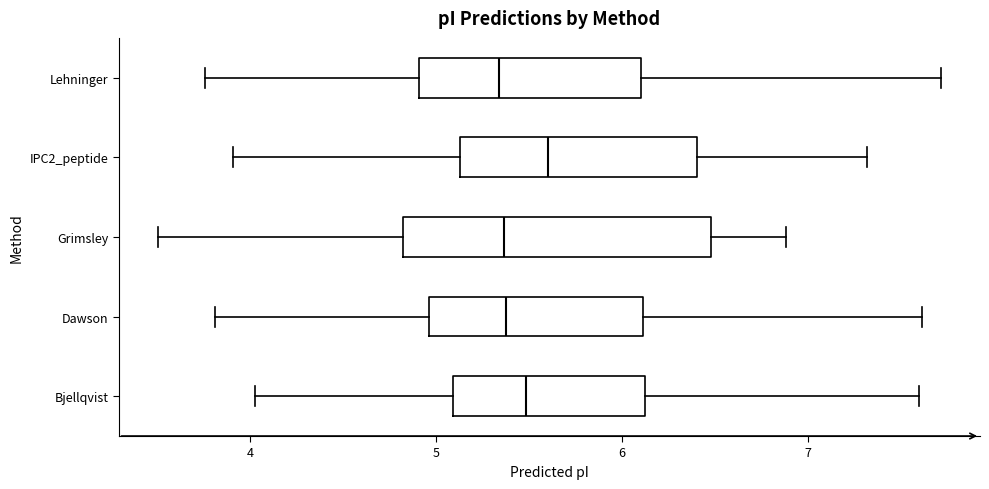

Which box is the widest, from its left edge to its right edge?

Grimsley